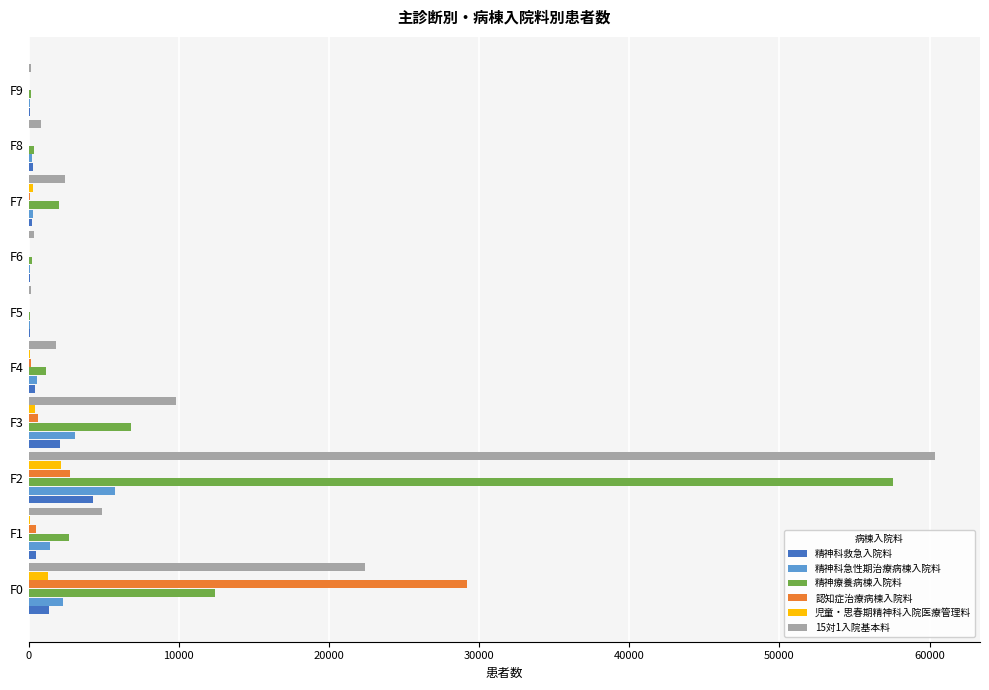

At which category is the sum across all series the highest?

F2